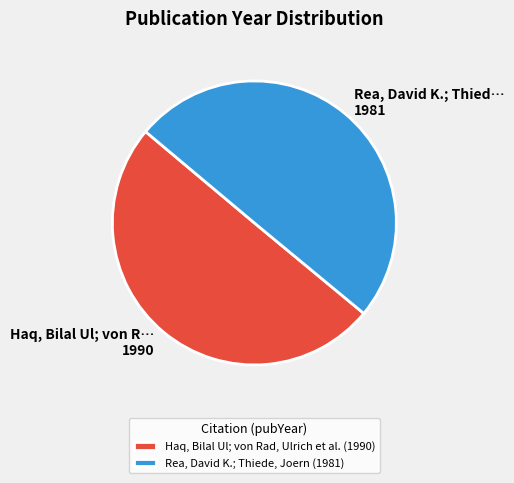

Is it true that Rea, David K.; Thiede, Joern is 50% of the pie?

True